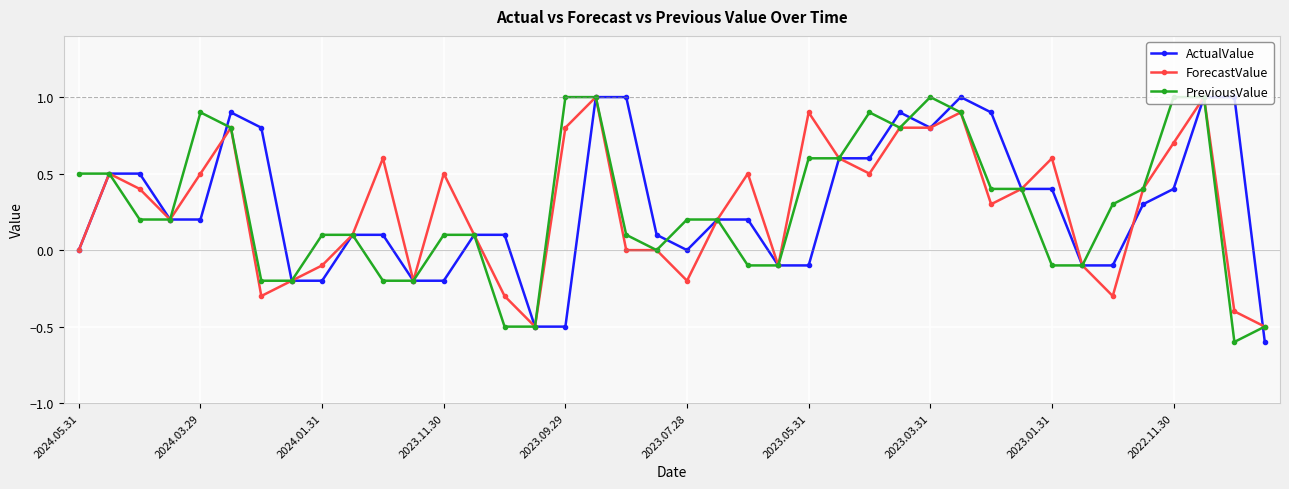

What is the value of the ActualValue point at the 33rd from the left?

0.4